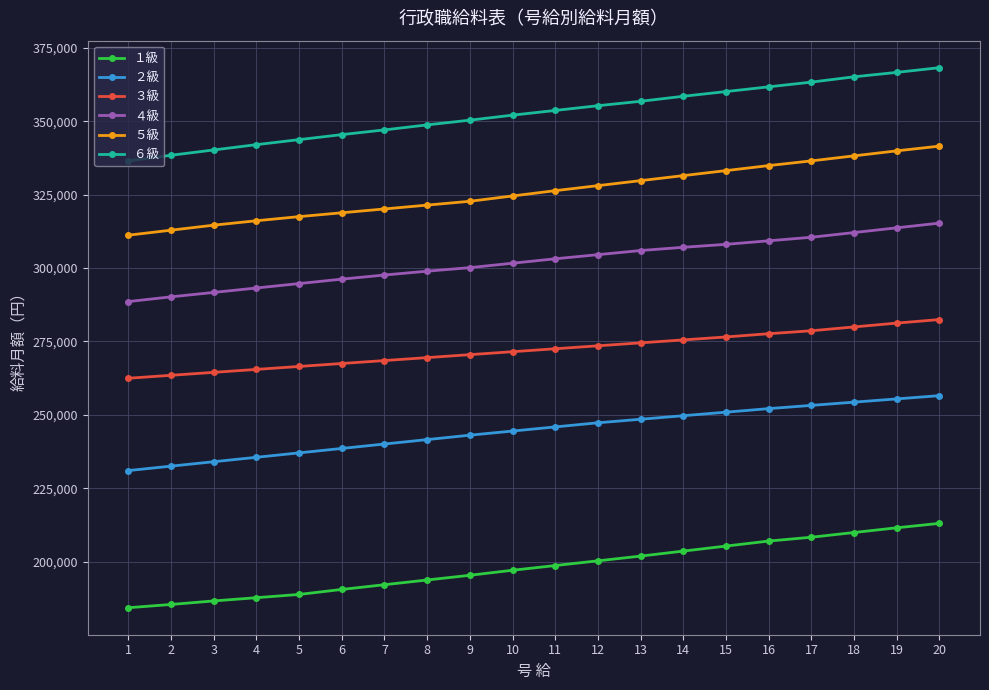

Between 1 and 20, which series saw the biggest shift?

６級